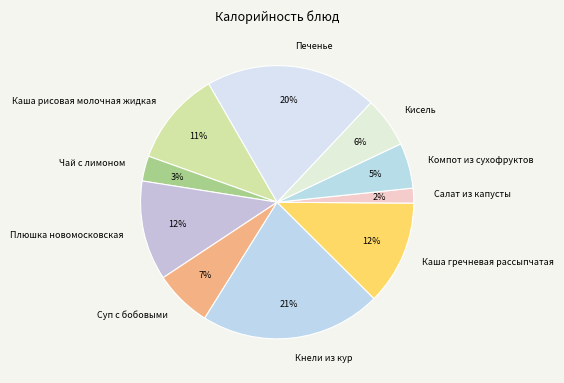

To the nearest percent, what portion does Салат из капусты represent?

2%